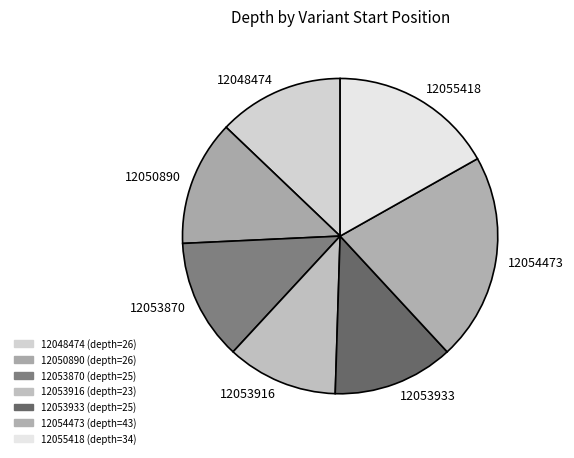

Does 12053916 represent more than half of the total?

No